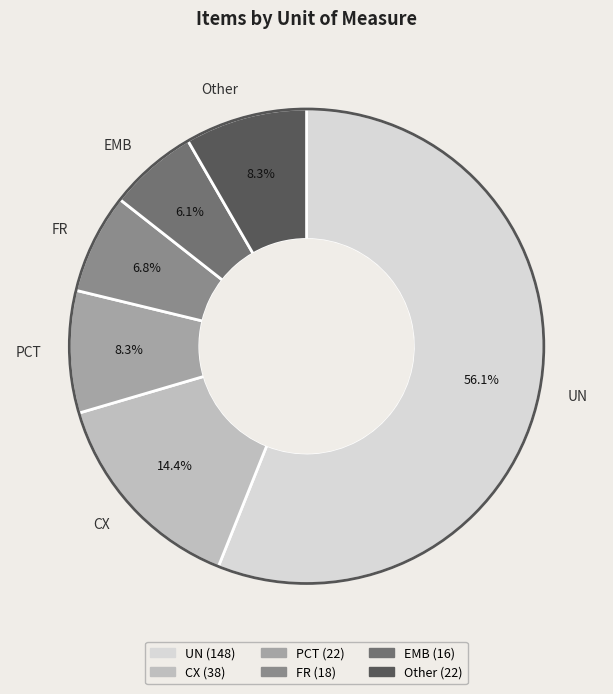

To the nearest percent, what portion does FR represent?

7%